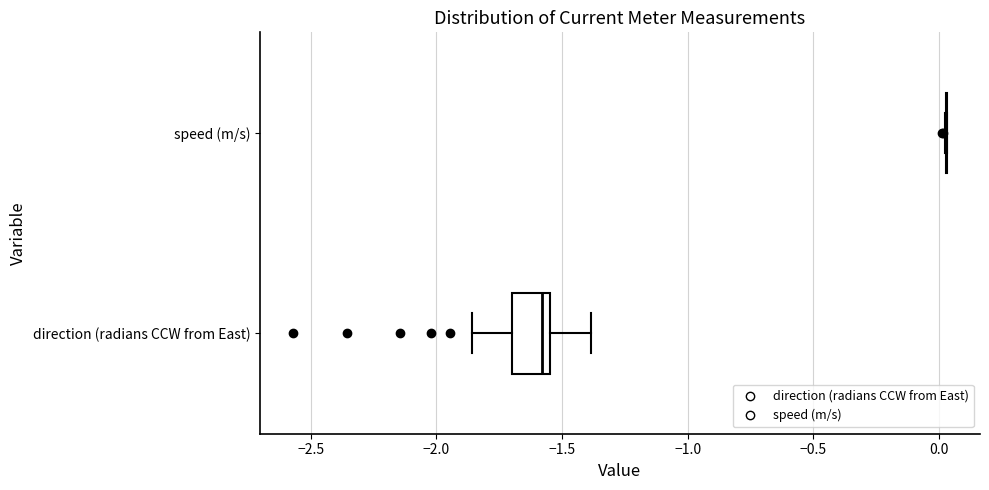

Which box is the widest, from its left edge to its right edge?

direction (radians CCW from East)